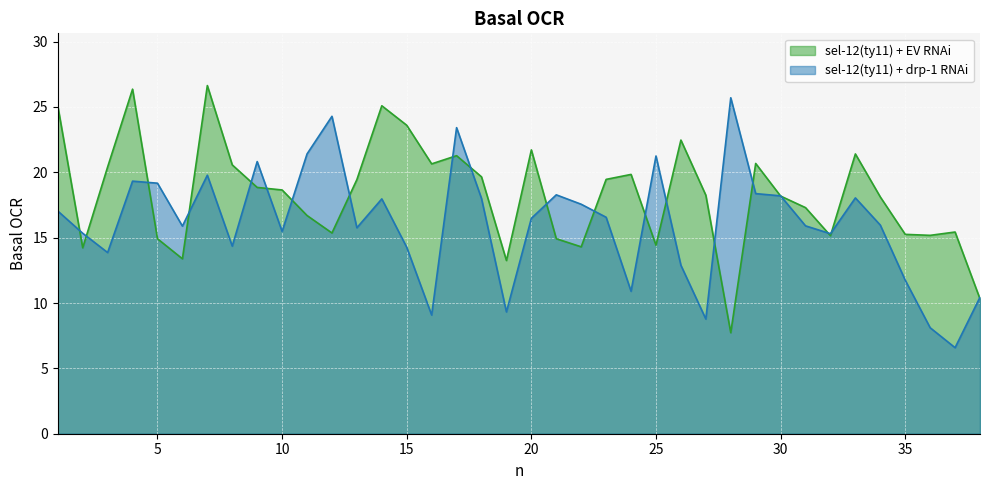

Where is the first local maximum for sel-12(ty11) + EV RNAi?

4